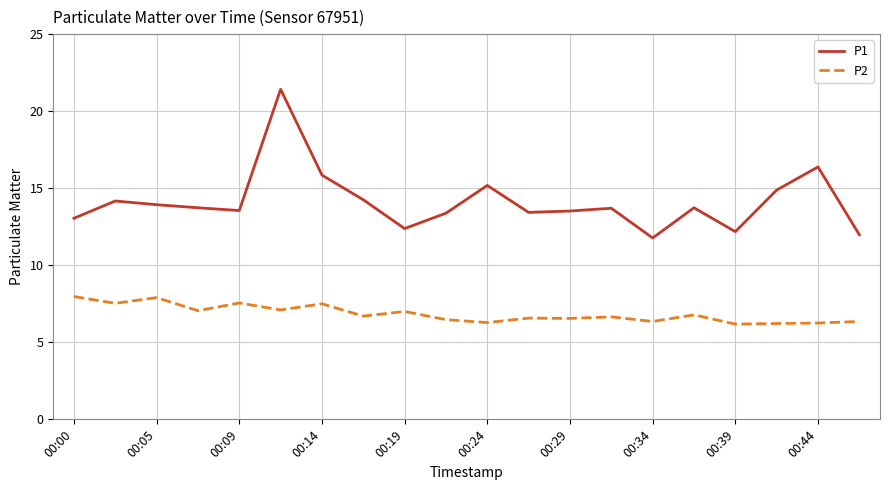

Which series has the largest range (max minus min)?

P1